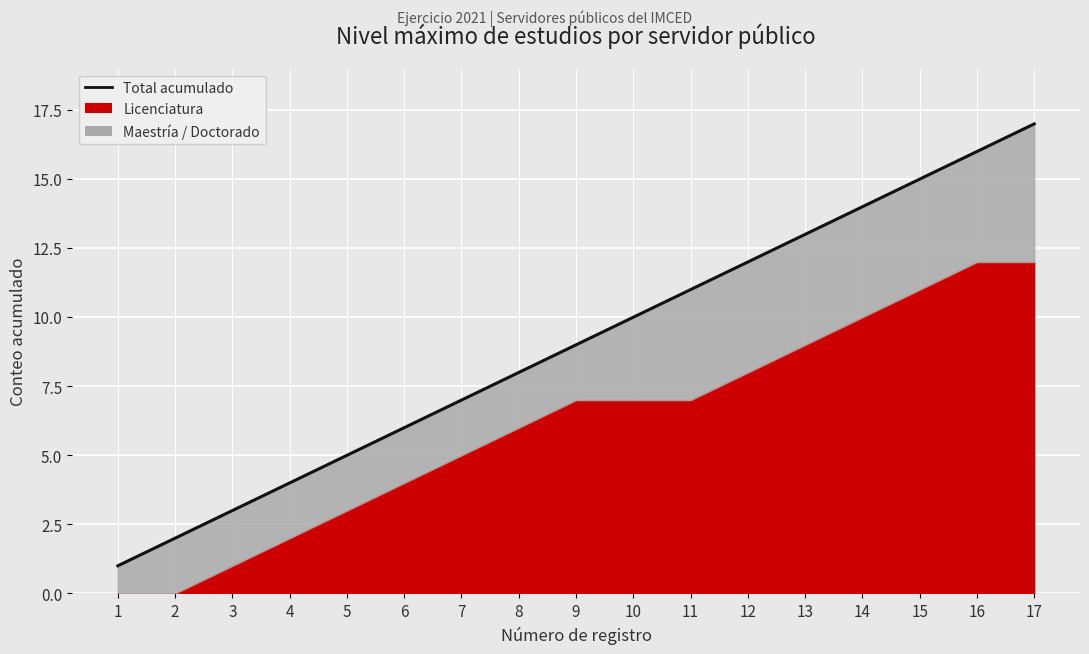

Reading right to left, extract all data points from this chart.

17	16	15	14	13	12	11	10	9	8	7	6	5	4	3	2	1